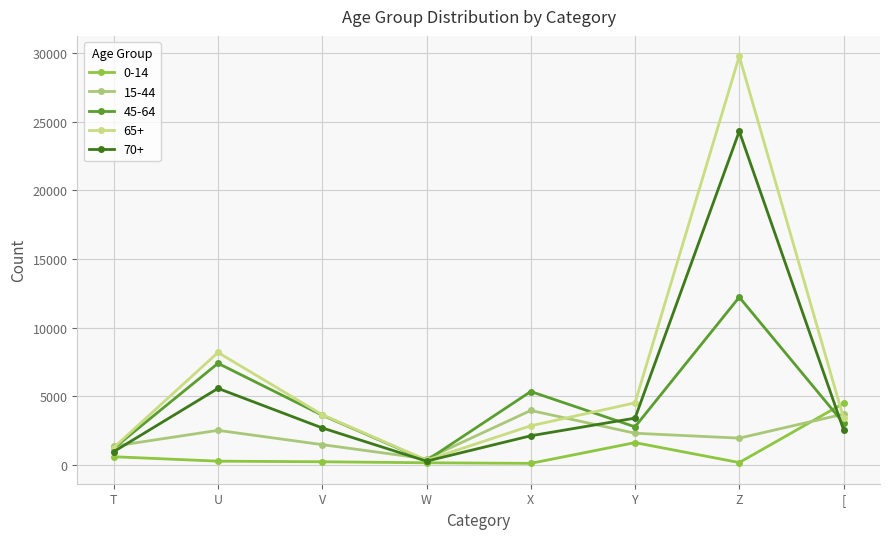

True or false: 15-44 has a value of 1946 at Z.

True